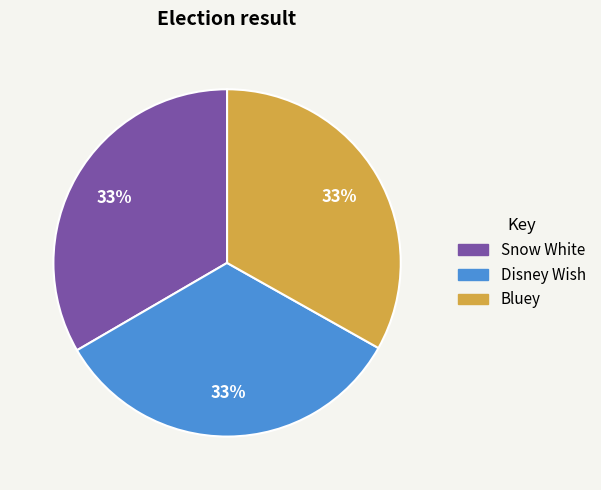

Is it true that Disney Wish is 33% of the pie?

True